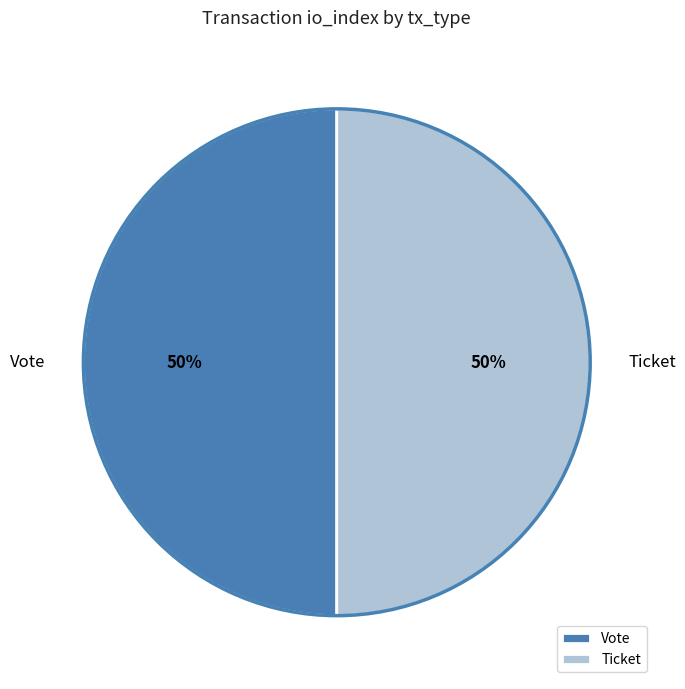

To the nearest percent, what percentage of the pie is Vote?

50%